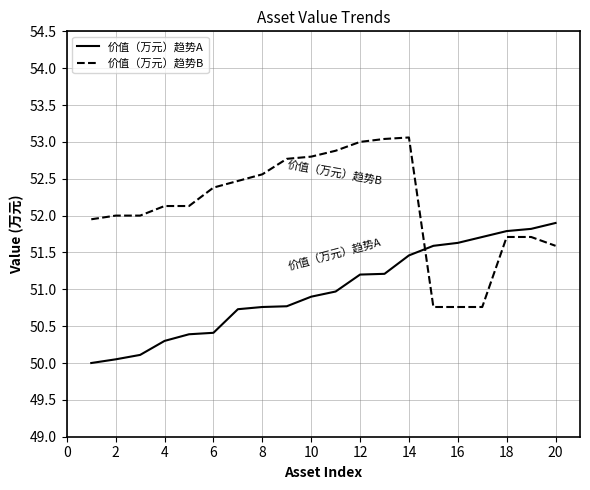

Which series has the largest range (max minus min)?

价值（万元）趋势B